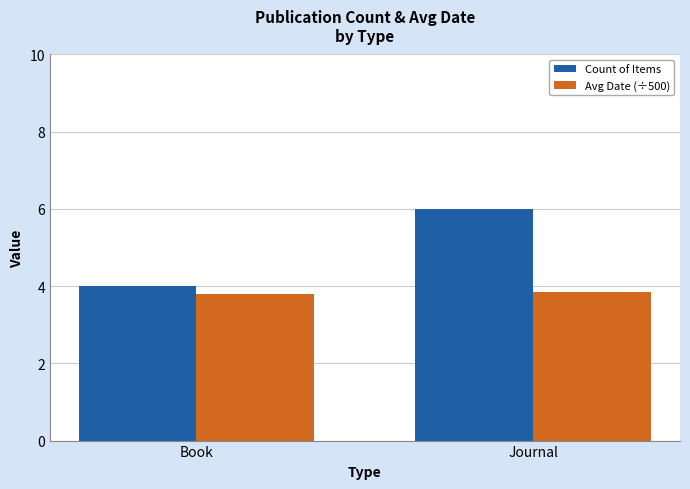

Which series changed the most between Book and Journal?

Count of Items